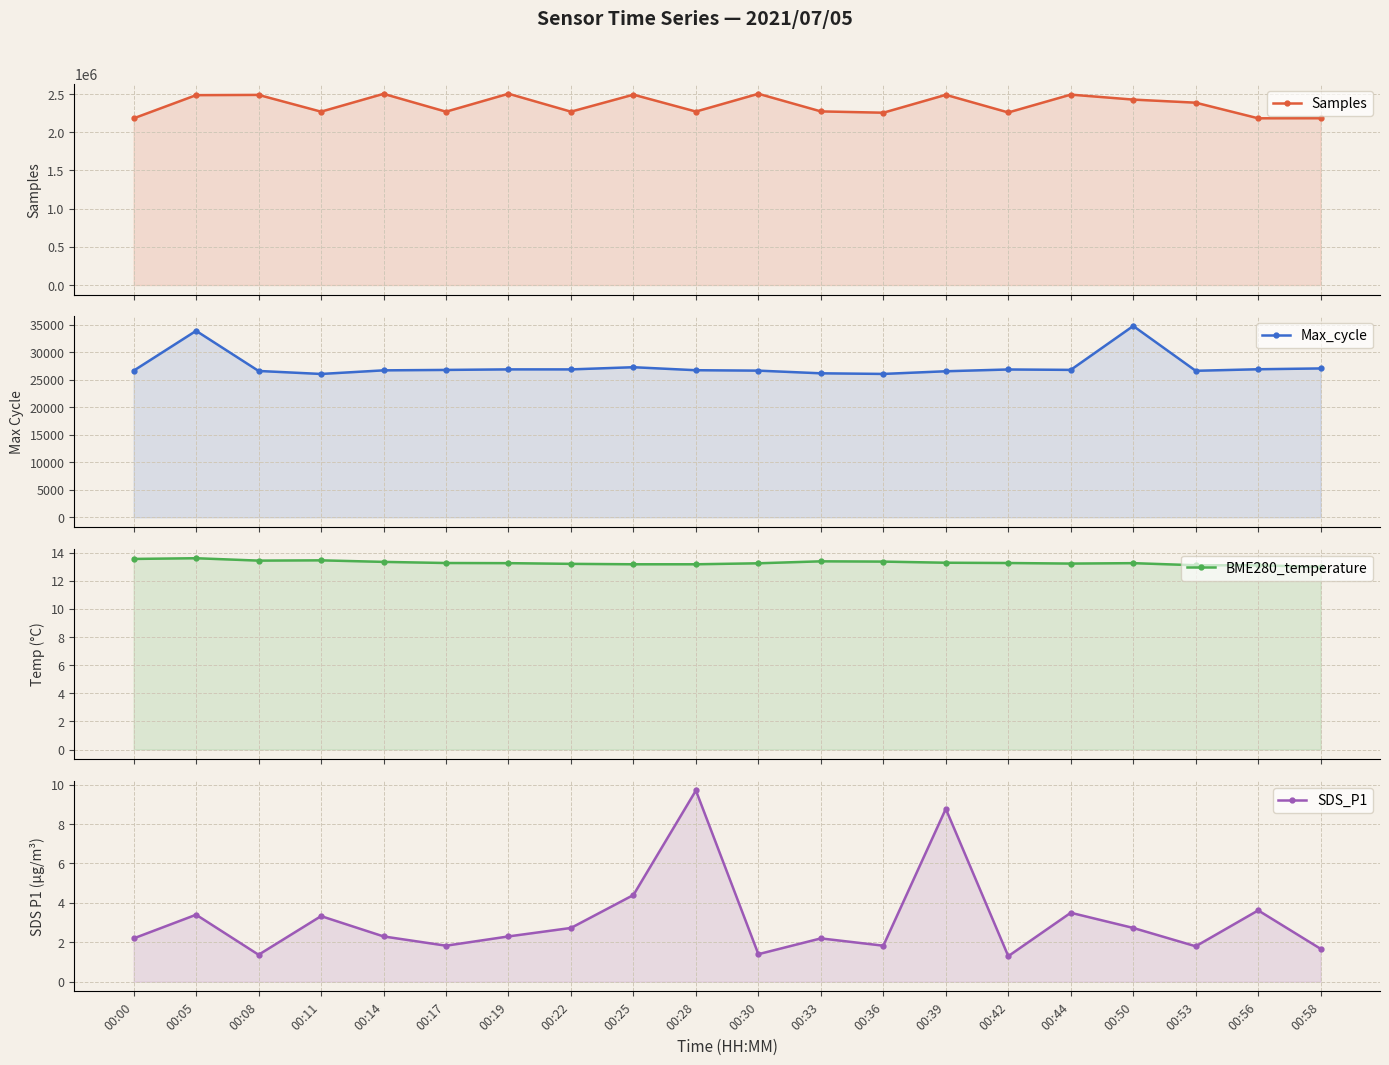

What is the average value of the Samples series?

2358890.1